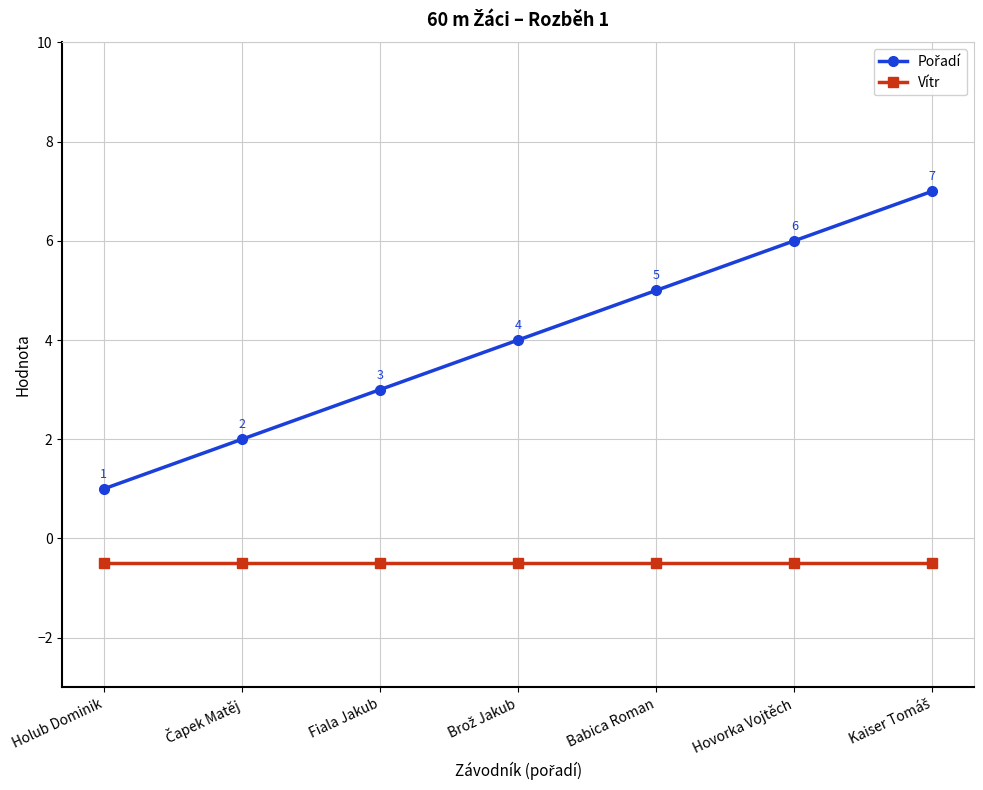

What is the minimum value shown in the chart?

-0.5